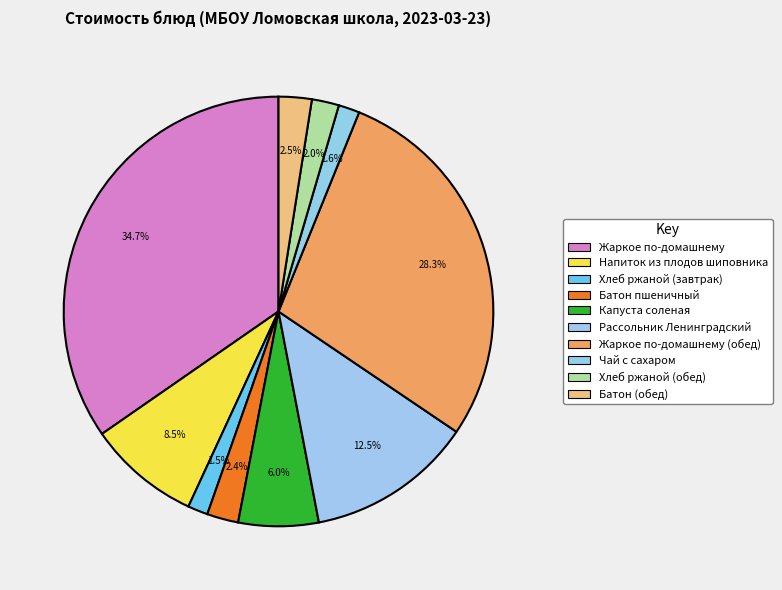

To the nearest percent, what is the difference between the largest and smallest slice percentages?

33%